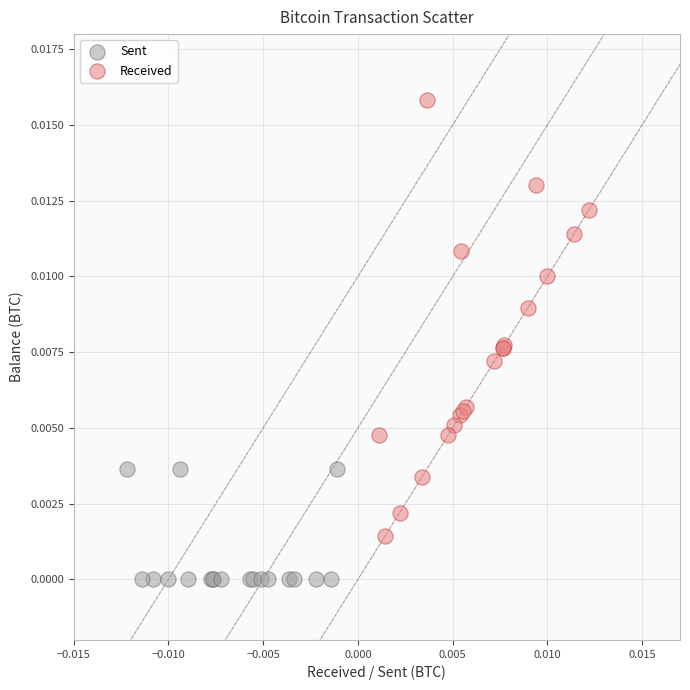

Which series reaches the minimum Y coordinate?

Sent